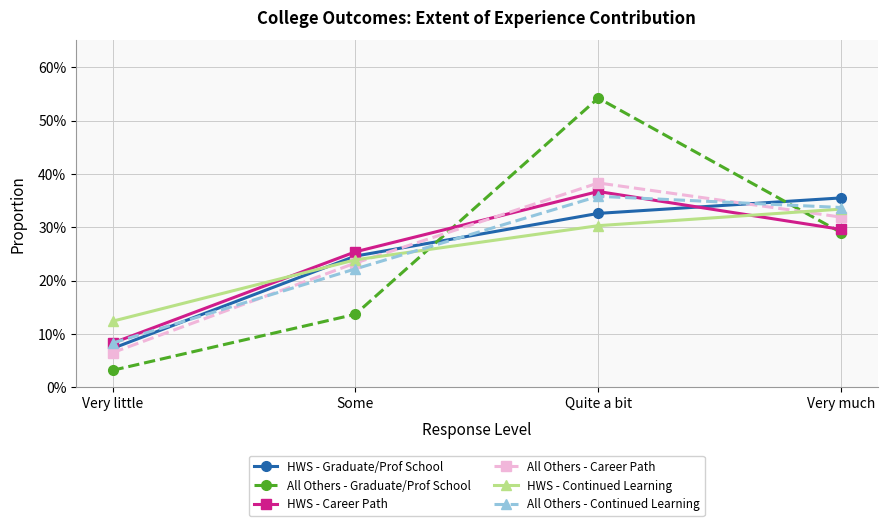

At Very little, list the series in order from smallest to largest.

All Others - Graduate/Prof School, All Others - Career Path, HWS - Graduate/Prof School, HWS - Career Path, All Others - Continued Learning, HWS - Continued Learning